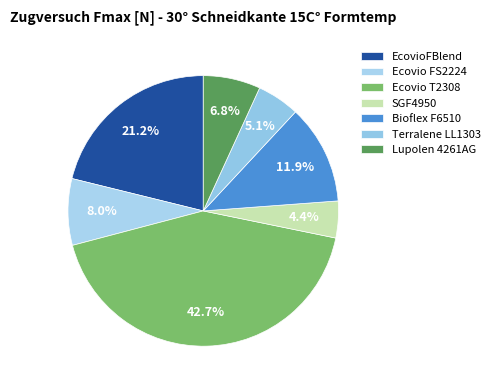

What is the total percentage of Ecovio T2308 and Terralene LL1303?

47.8%